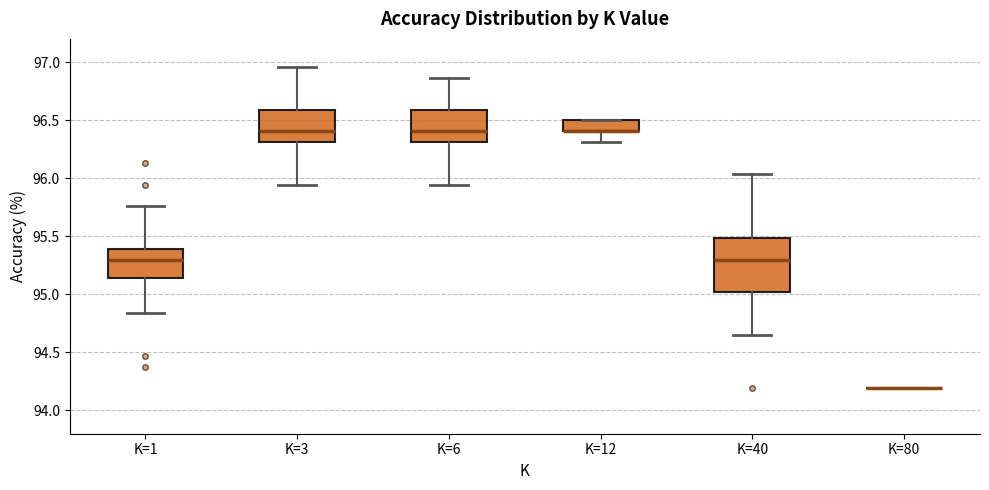

Where is the upper edge of the box for K=40 on the y-axis? The values are not printed on the chart, so give them approximately, as read against the axis.

95.50